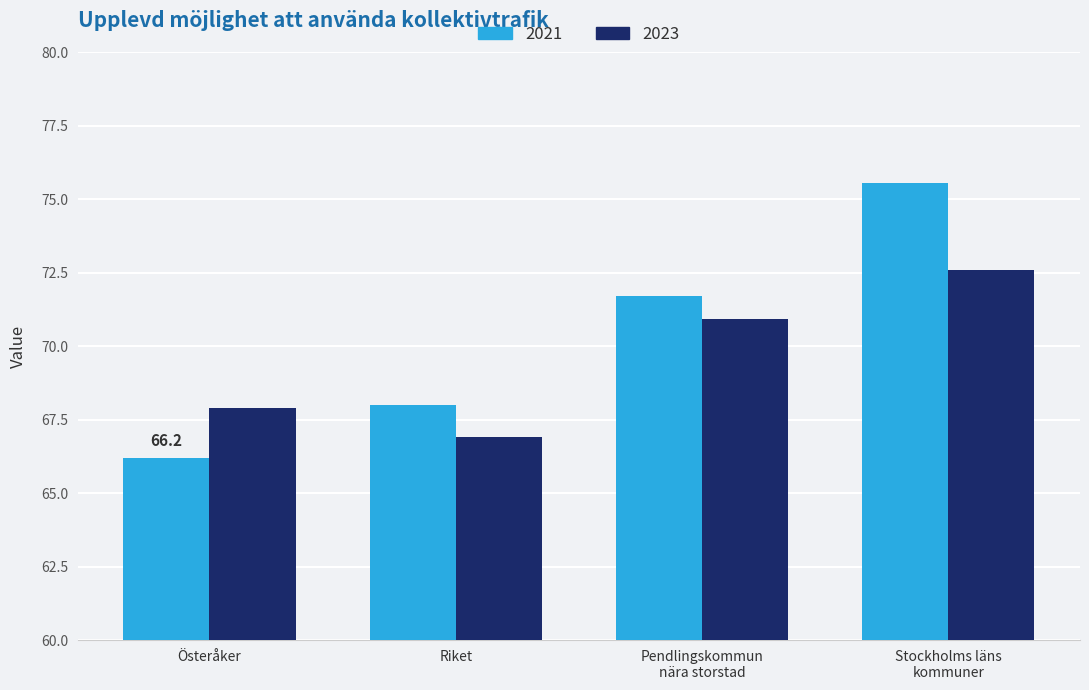

What is the spread (max minus min) of values at Riket?

1.1